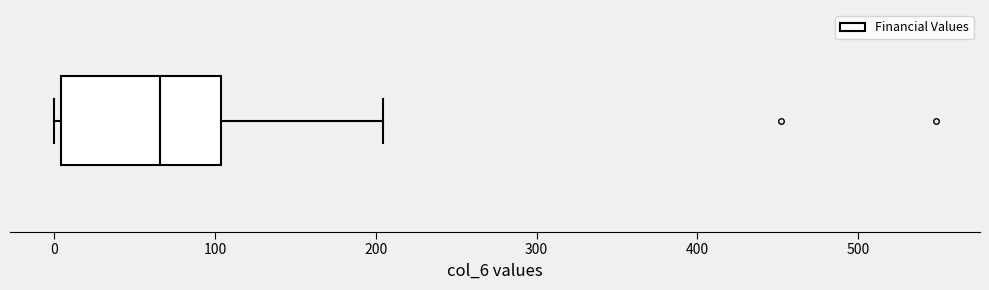

Where is the left edge of the box on the x-axis? The values are not printed on the chart, so give them approximately, as read against the axis.

0